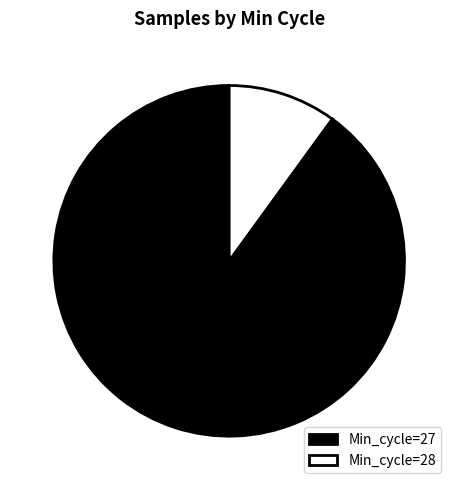

Does Min_cycle=28 account for over 50% of the chart?

No